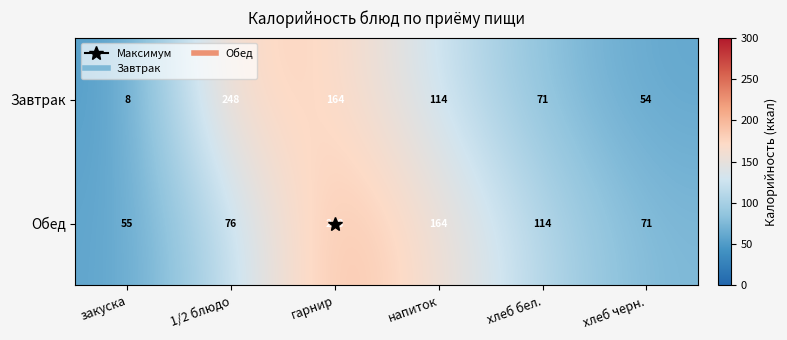

What is the approximate value of Завтрак at гарнир?

164